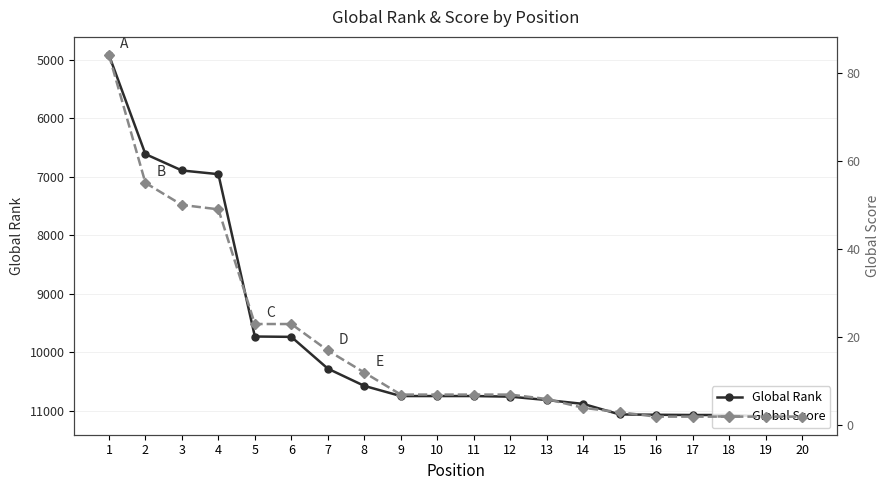

Reading left to right, list all the values displayed in this chart.

Global Rank: 1=4916	2=6611	3=6891	4=6954	5=9730	6=9736	7=10279	8=10574	9=10748	10=10748	11=10748	12=10758	13=10816	14=10882	15=11062	16=11068	17=11072	18=11072	19=11096	20=11100
Global Score: 1=84	2=55	3=50	4=49	5=23	6=23	7=17	8=12	9=7	10=7	11=7	12=7	13=6	14=4	15=3	16=2	17=2	18=2	19=2	20=2